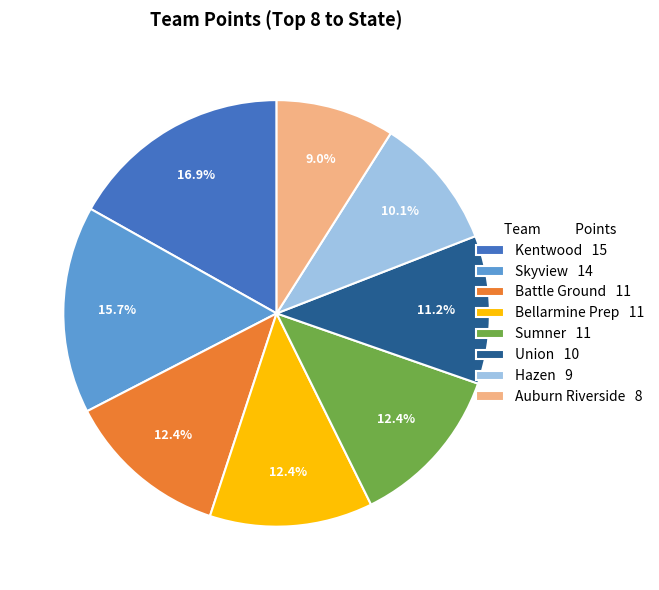

To the nearest percent, what is the combined percentage of Union and Auburn Riverside?

20%